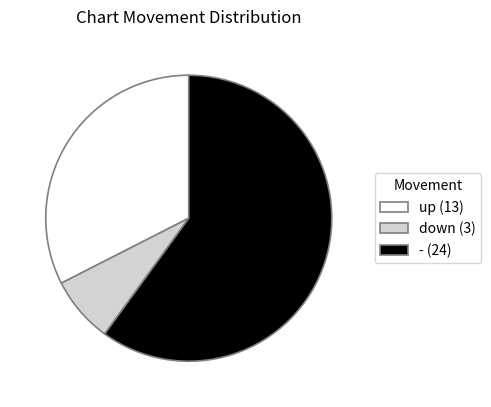

What is the ratio of the value at up to the value at down?

4.3